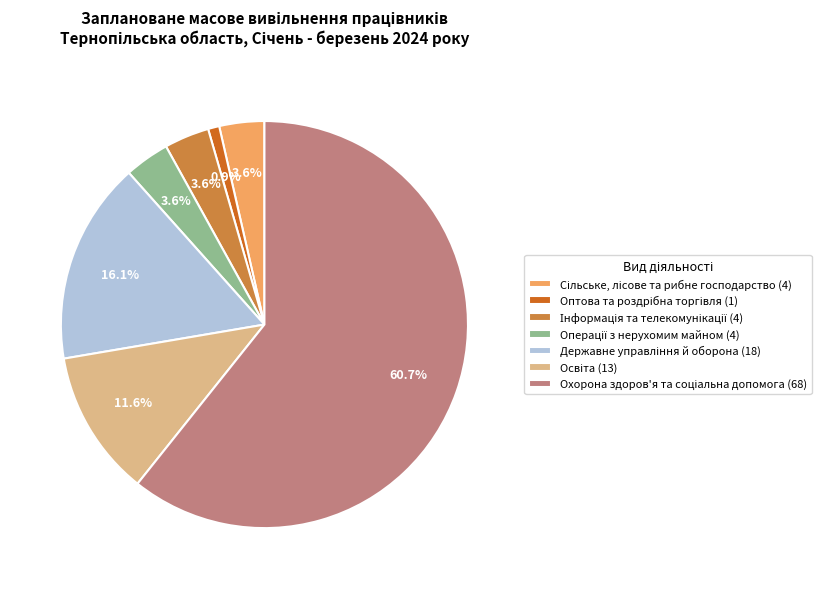

How many segments does this pie chart have?

7